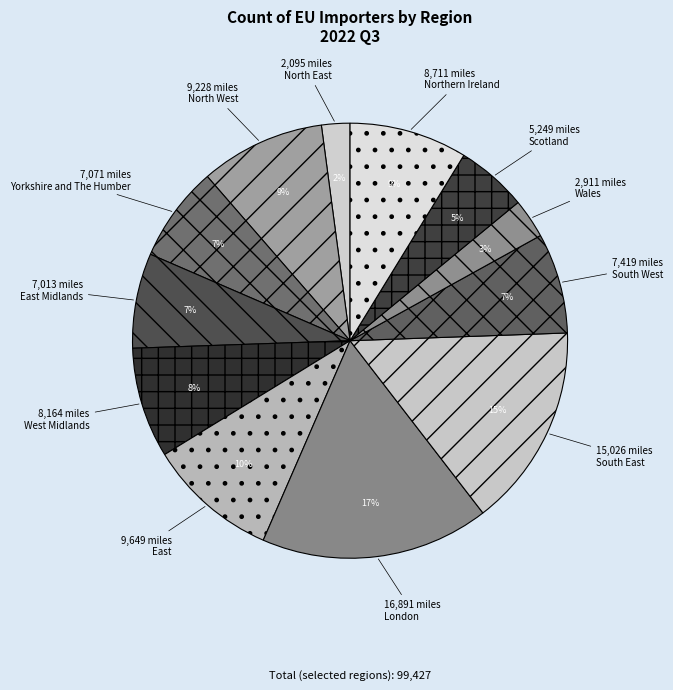

Rank the categories by value from lowest to highest.

North East, Wales, Scotland, East Midlands, Yorkshire and The Humber, South West, West Midlands, Northern Ireland, North West, East, South East, London